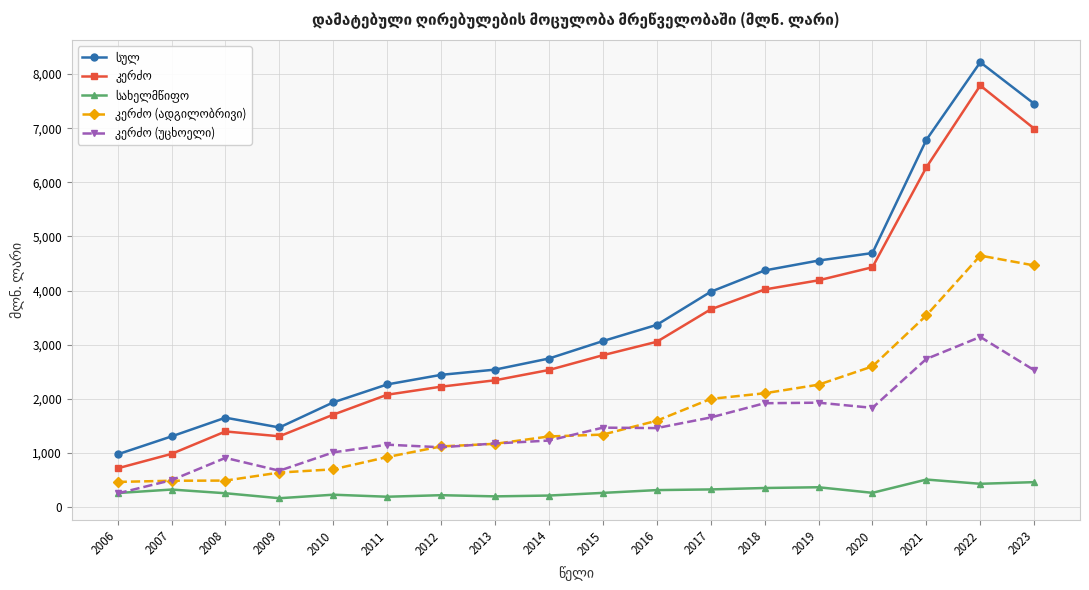

What is the difference between the highest and lowest values at 2015?

2805.0